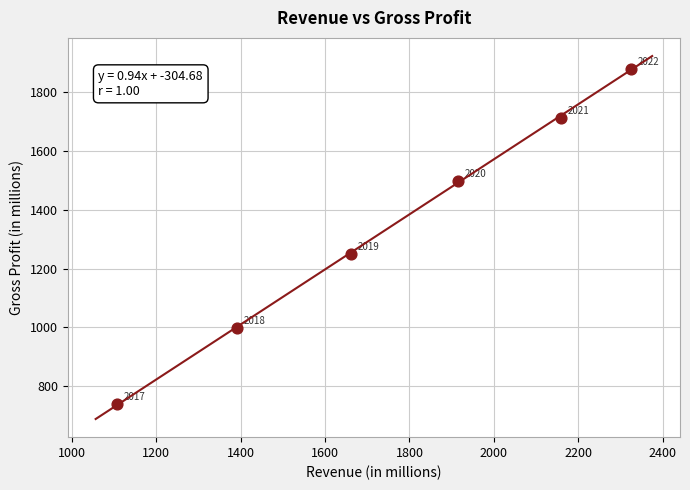

What Y value in the scatter plot is closest to 1309?

1250.3